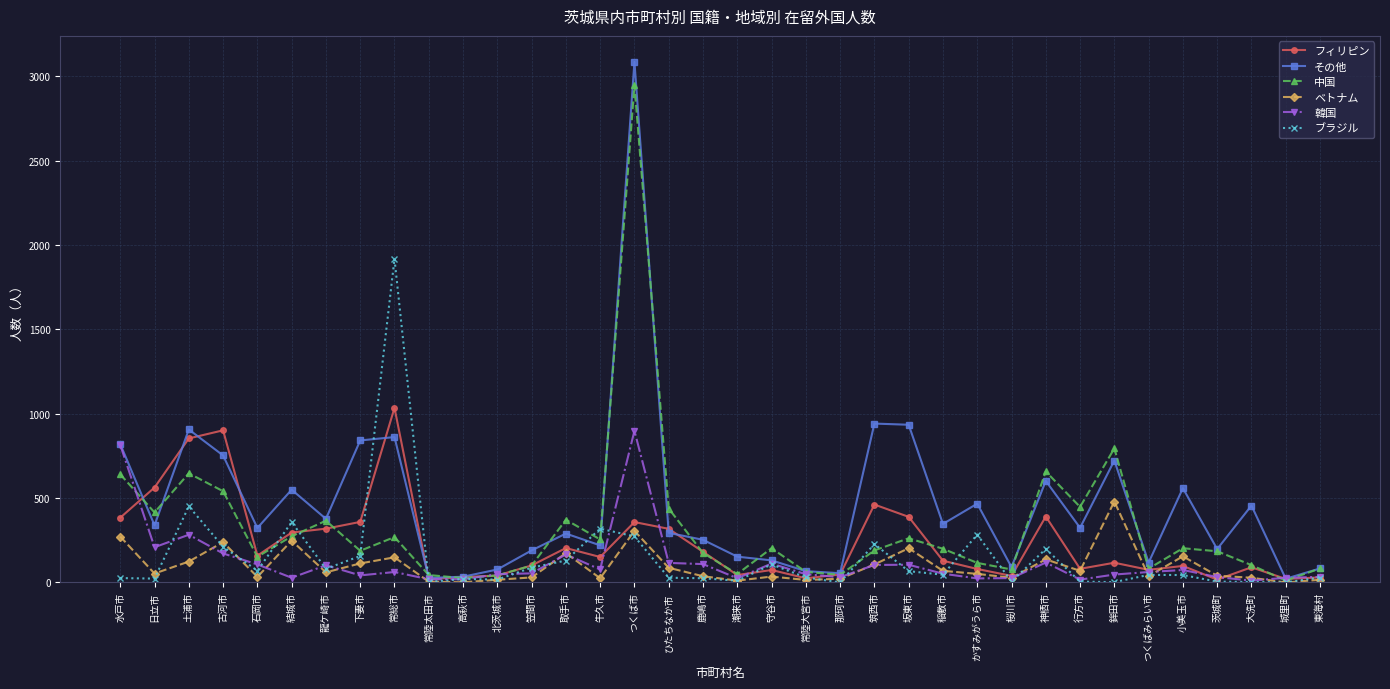

Between 結城市 and 東海村, which series saw the biggest shift?

その他